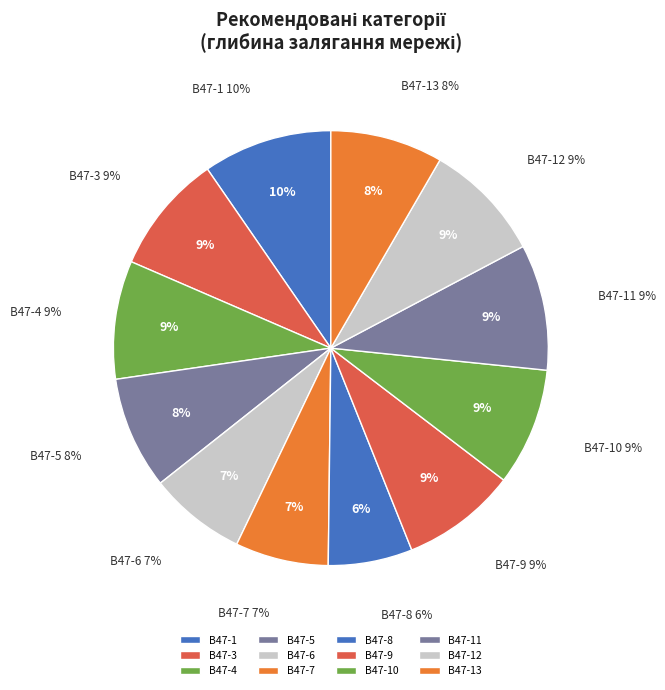

Is the sum of В47-13 and В47-10 greater than half?

No